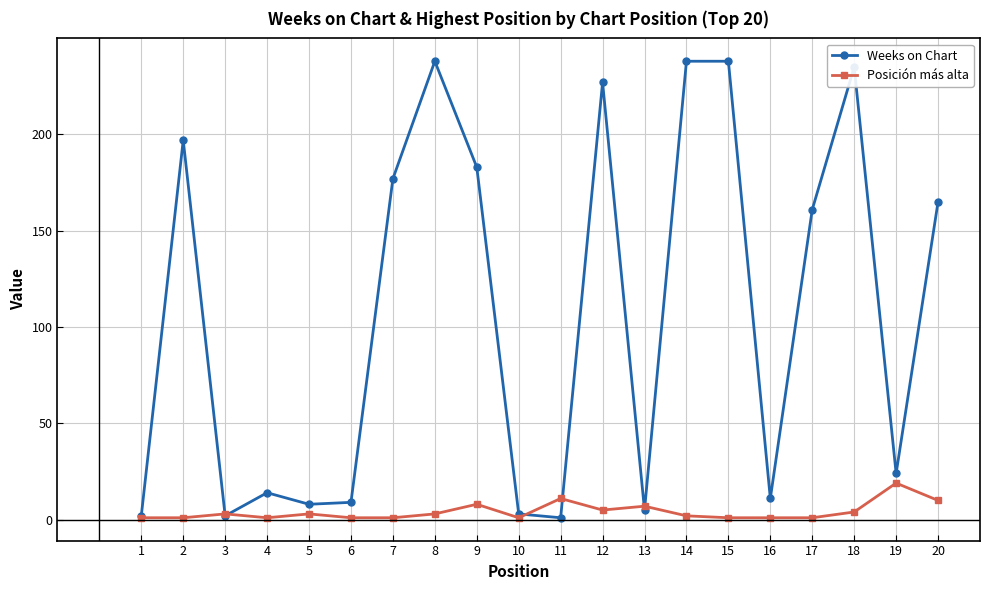

List the series in order of their peak value, lowest first.

Posición más alta, Weeks on Chart